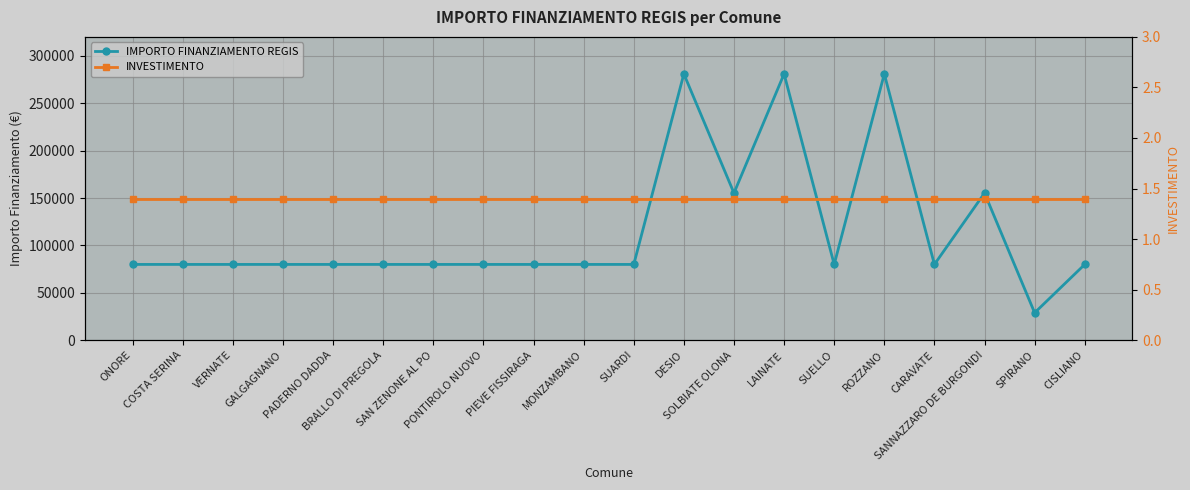

Reading right to left, what are all the values shown in this chart?

IMPORTO FINANZIAMENTO REGIS: 79922.0	28902.0	155234.0	79922.0	280932.0	79922.0	280932.0	155234.0	280932.0	79922.0	79922.0	79922.0	79922.0	79922.0	79922.0	79922.0	79922.0	79922.0	79922.0	79922.0
INVESTIMENTO: 1.4	1.4	1.4	1.4	1.4	1.4	1.4	1.4	1.4	1.4	1.4	1.4	1.4	1.4	1.4	1.4	1.4	1.4	1.4	1.4